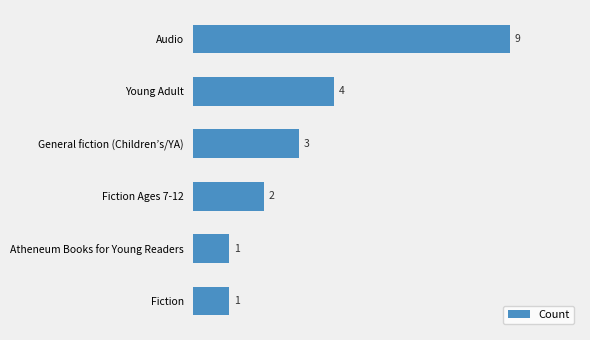

True or false: the data shows 1 at Atheneum Books for Young Readers.

True